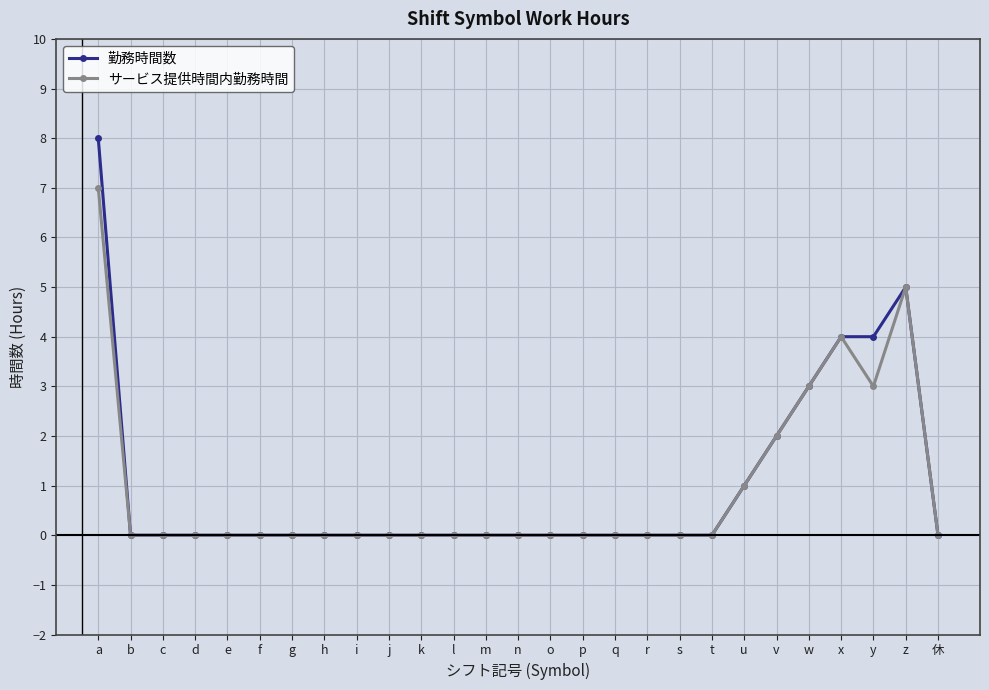

Is this an area chart (filled region under the line)?

No